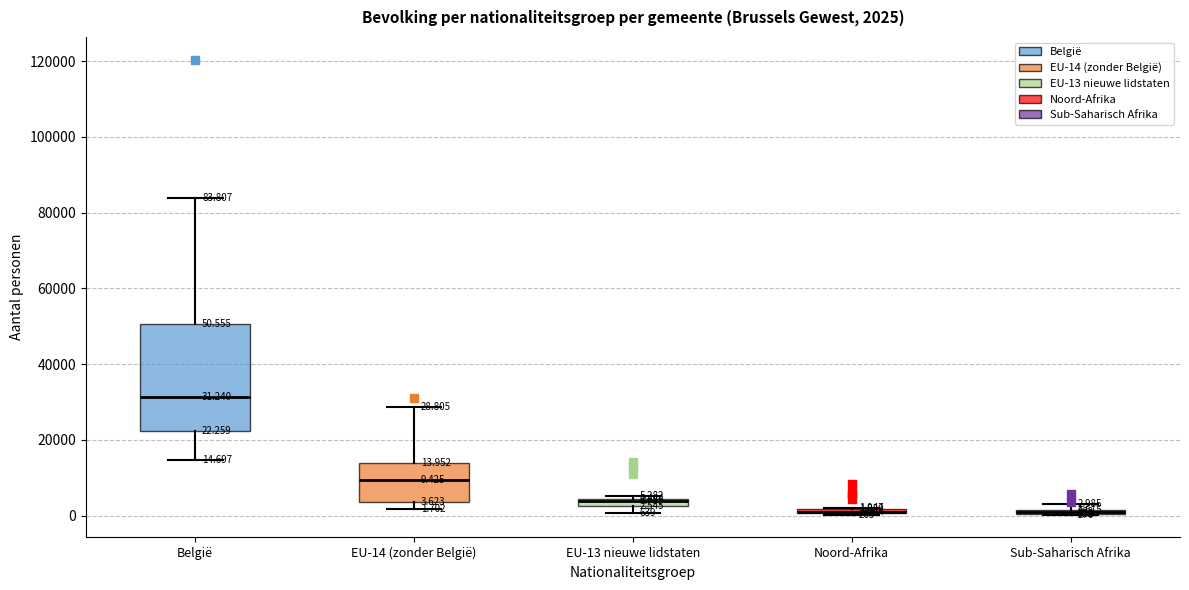

Comparing the boxes themselves (not the whiskers), which one is the tallest?

België